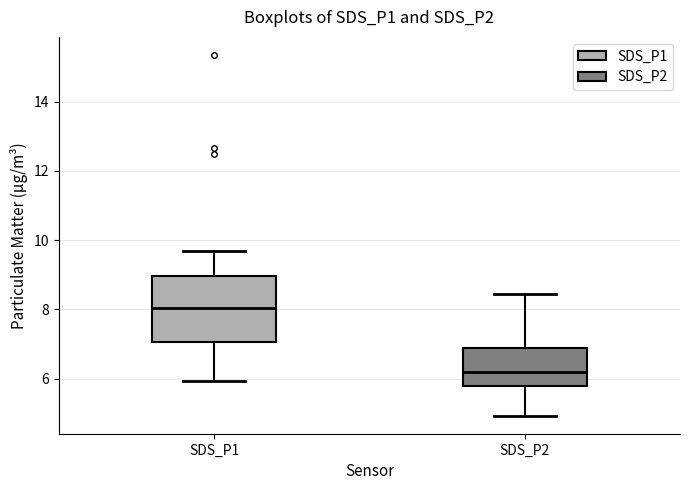

Reading left to right, transcribe this box plot: for each box, give where its median line is, the range the box spans, and where its two whiskers end, as read against the y-axis. The values are not printed on the chart, so give them approximately, as read against the axis.

SDS_P1: median 8.0, box 7.0 to 9.0, whiskers 6.0 to 9.6
SDS_P2: median 6.2, box 5.8 to 6.8, whiskers 5.0 to 8.4